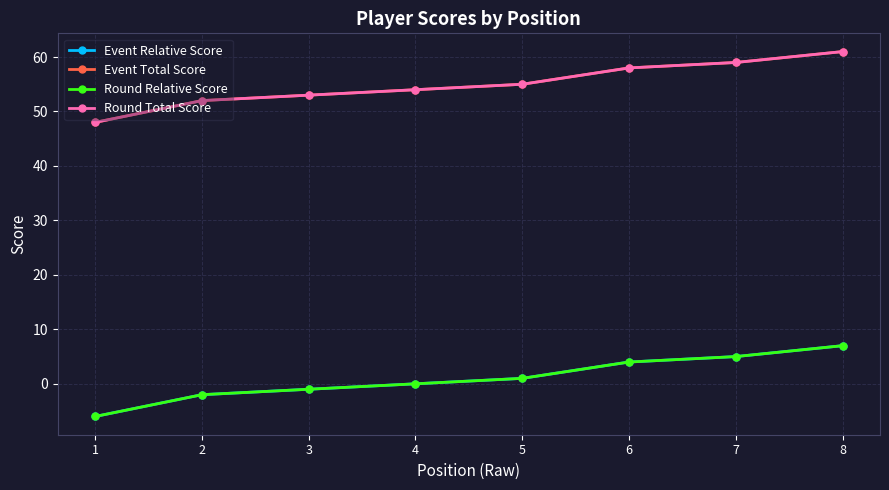

What is the minimum value shown in the chart?

-6